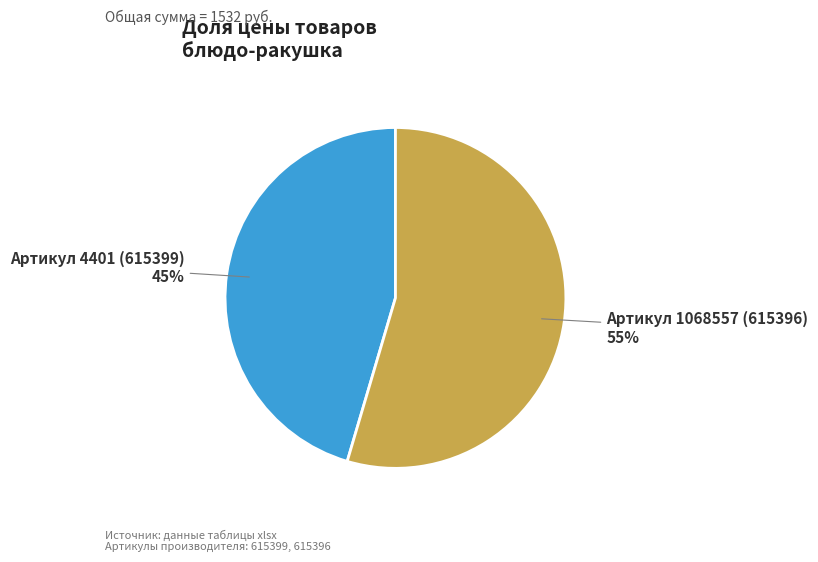

To the nearest percent, what is the average slice percentage?

50%